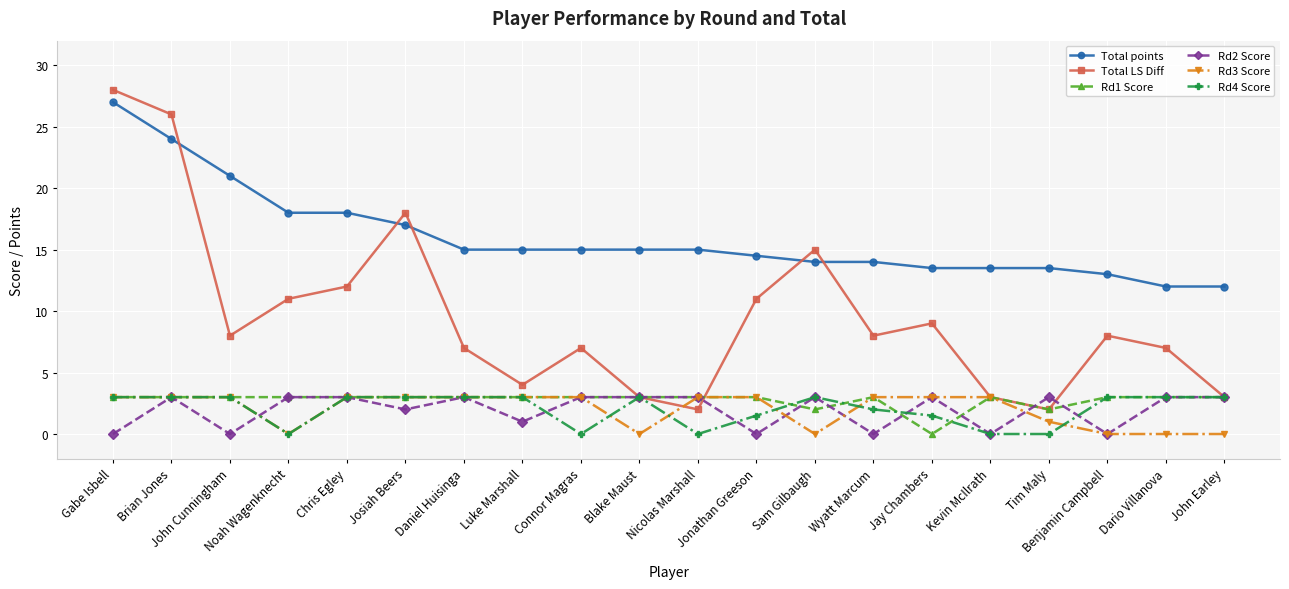

What is the maximum value shown in the chart?

28.0